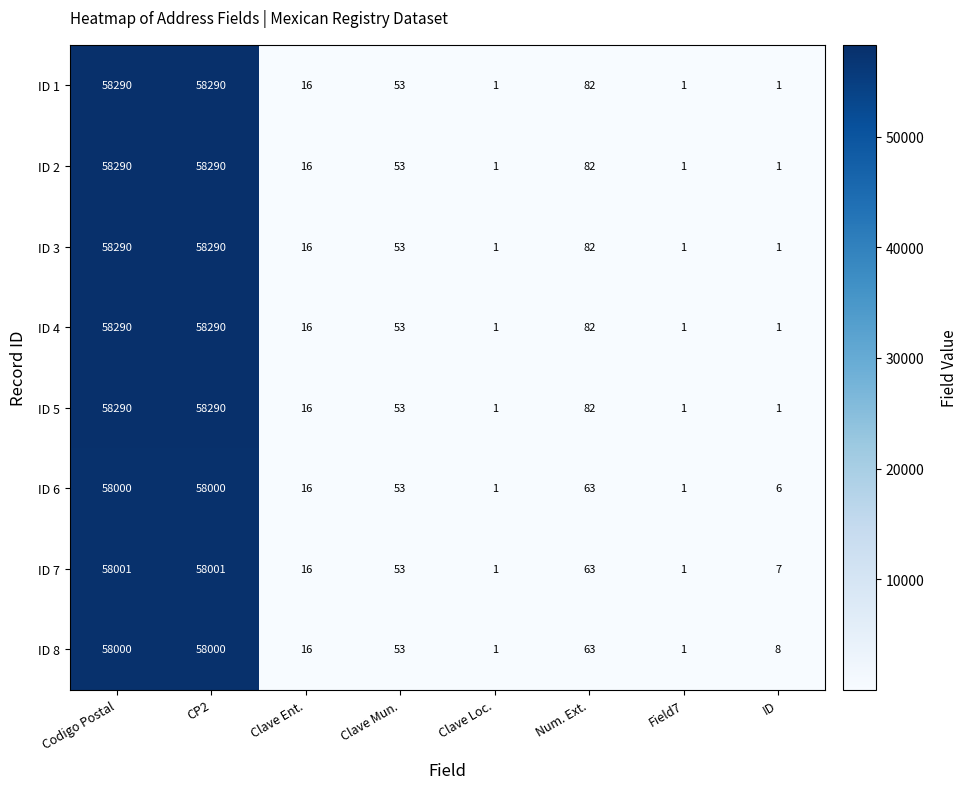

Is the value of ID 6 at Field7 greater than the value of ID 3 at CP2?

No